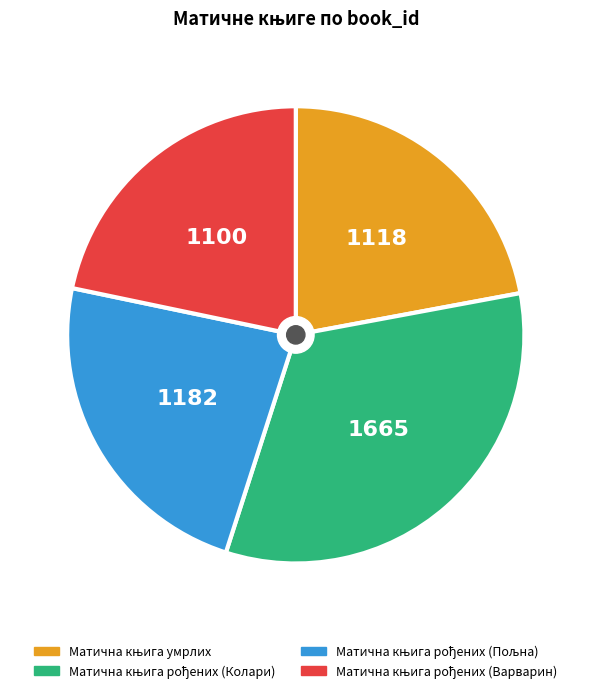

Is there a majority slice in this chart?

No